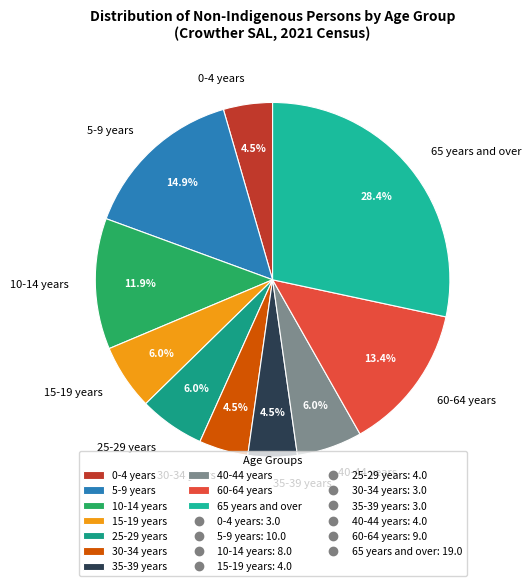

What percentage is NOT represented by 30-34 years?

95.5%